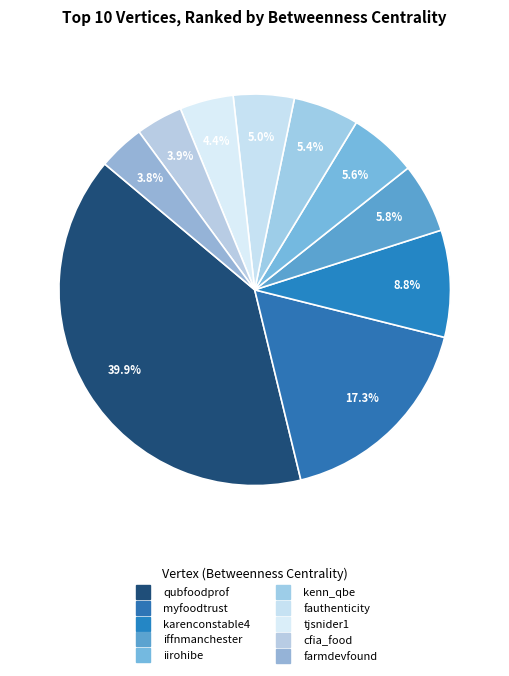

The fauthenticity slice represents 1% of the pie. True or false?

False